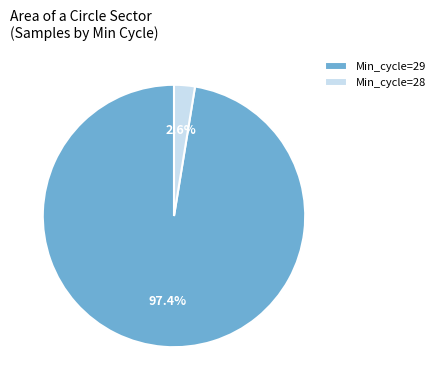

What is the smallest slice in the pie chart?

Min_cycle=28